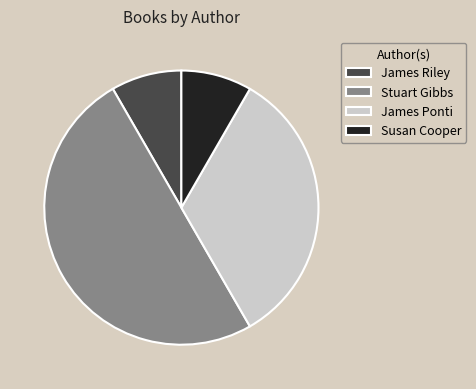

The Susan Cooper slice represents 8% of the pie. True or false?

True